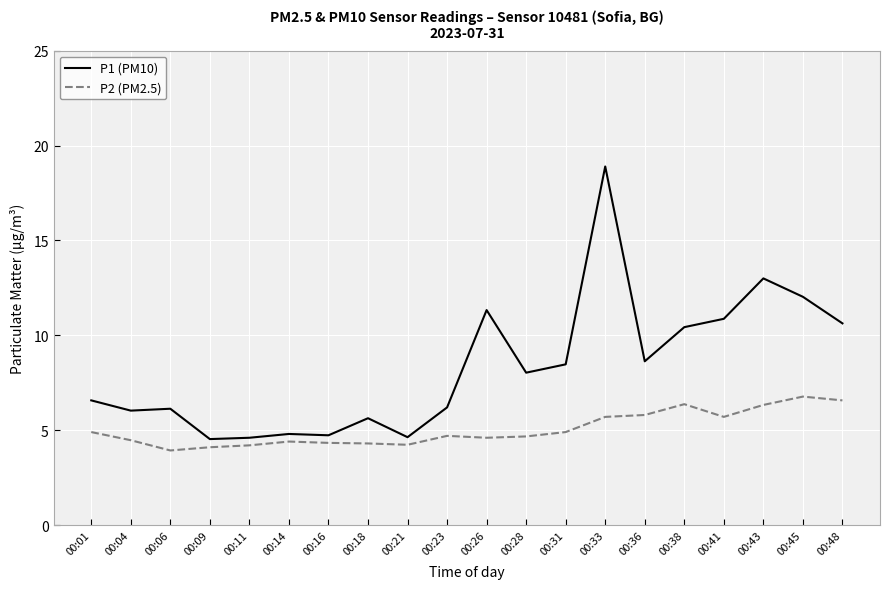

The P2 (PM2.5) series shows 1.4 at 00:45. True or false?

False